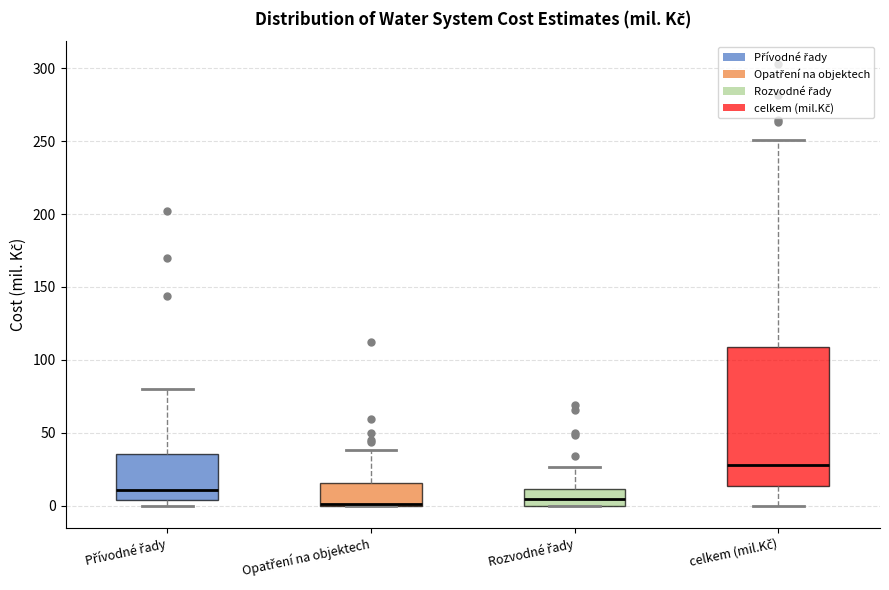

Comparing the boxes themselves (not the whiskers), which one is the tallest?

celkem (mil.Kč)